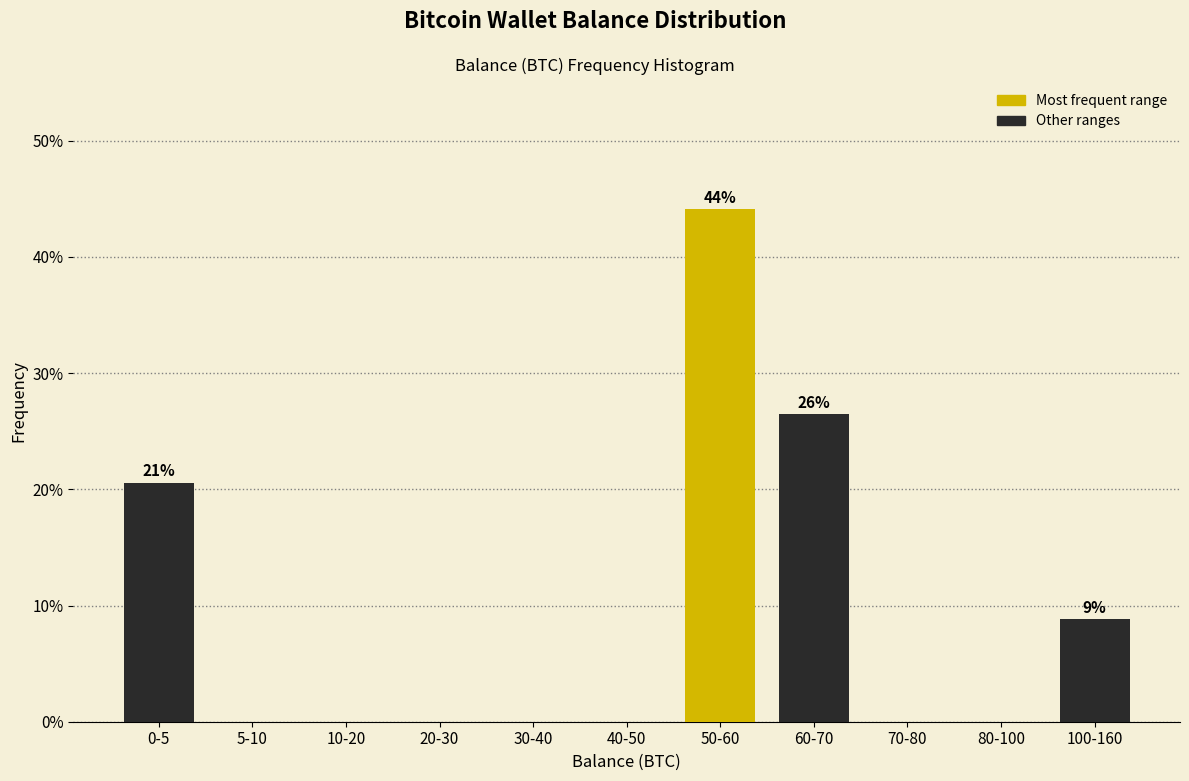

Reading right to left, transcribe all the data shown in this chart.

100-160=8.8	80-100=0.0	70-80=0.0	60-70=26.5	50-60=44.1	40-50=0.0	30-40=0.0	20-30=0.0	10-20=0.0	5-10=0.0	0-5=20.6